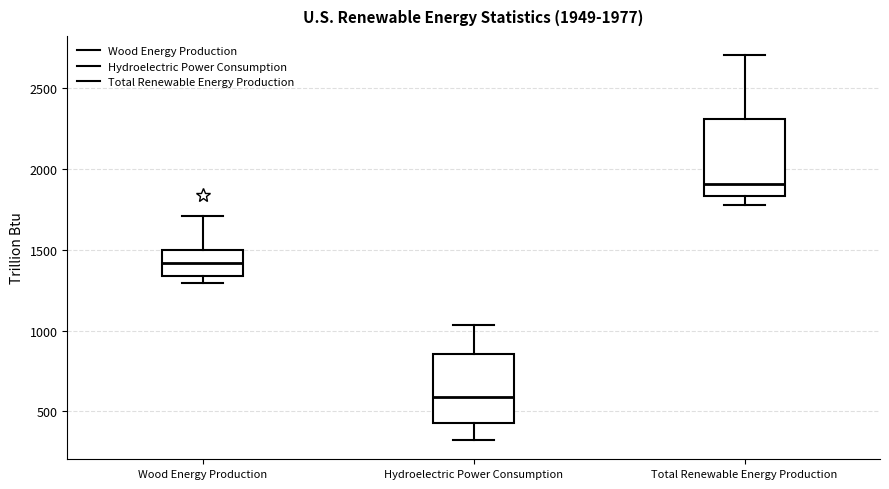

Which box has the highest median line?

Total Renewable Energy Production